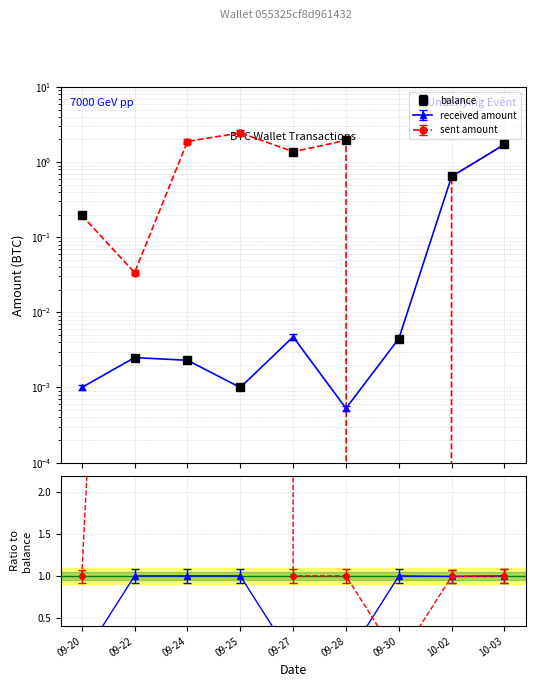

How many data points in sent amount are less than 1?

4